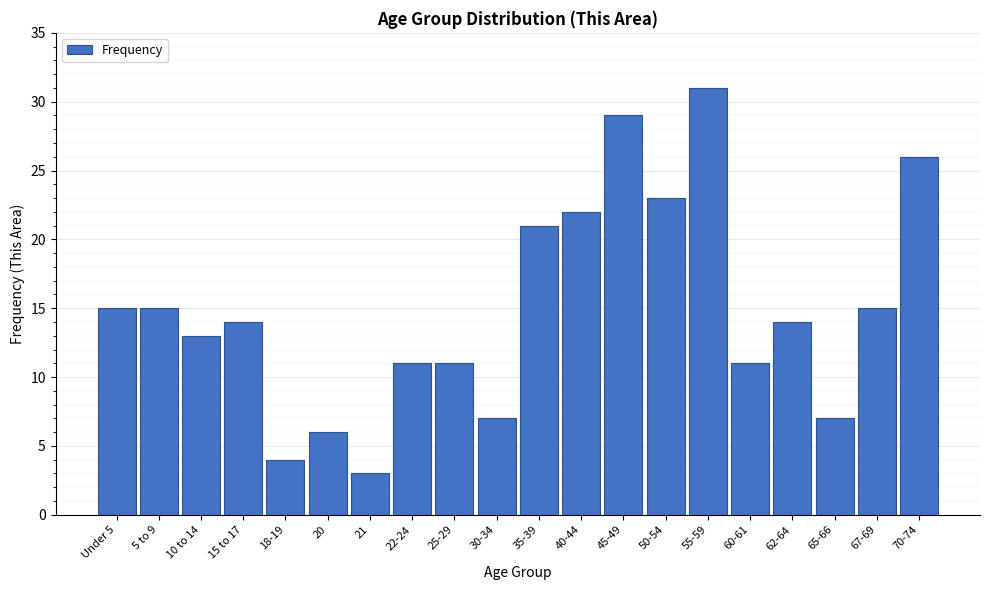

Reading left to right, transcribe all the data shown in this chart.

Under 5=15	5 to 9=15	10 to 14=13	15 to 17=14	18-19=4	20=6	21=3	22-24=11	25-29=11	30-34=7	35-39=21	40-44=22	45-49=29	50-54=23	55-59=31	60-61=11	62-64=14	65-66=7	67-69=15	70-74=26